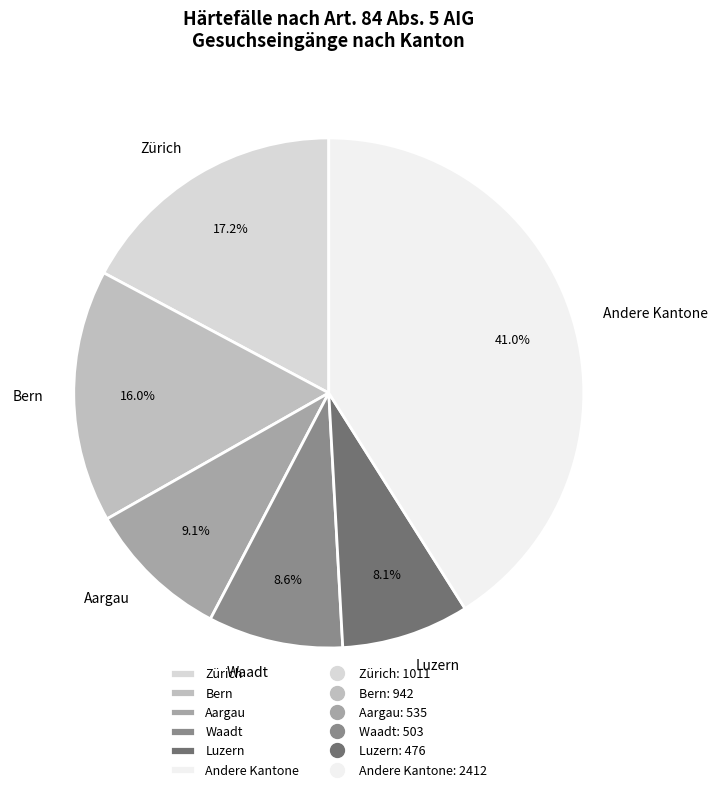

Which category has the biggest portion of the pie?

Andere Kantone